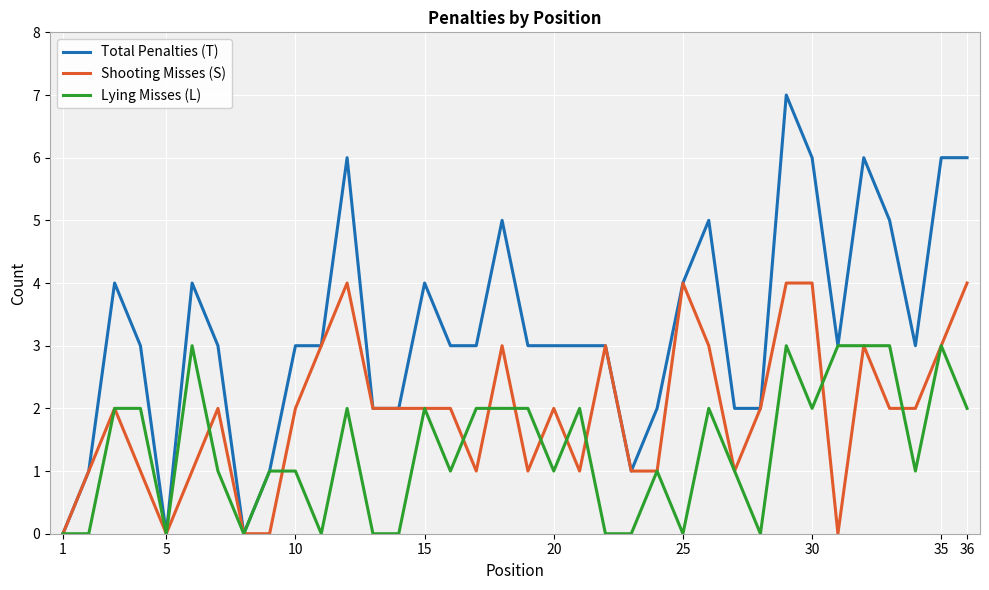

Rank the series by their average value, from lowest to highest.

Lying Misses (L), Shooting Misses (S), Total Penalties (T)